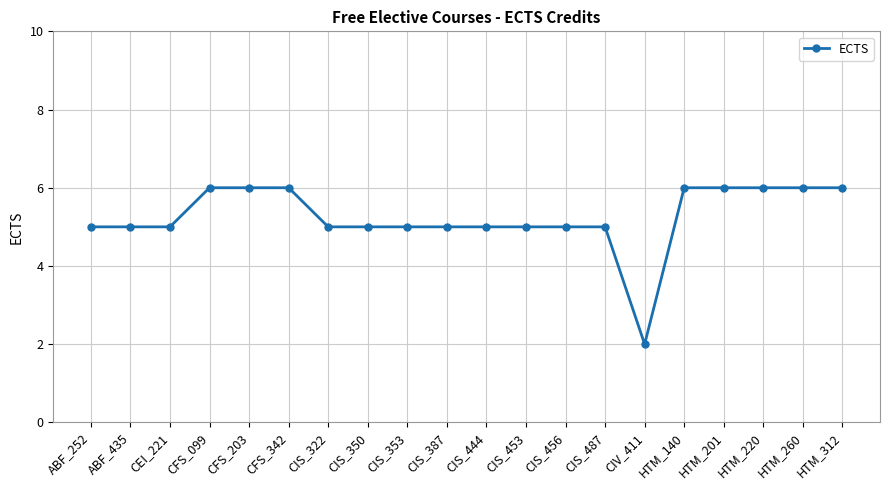

What is the ratio of the value at HTM_312 to the value at CIV_411?

3.0